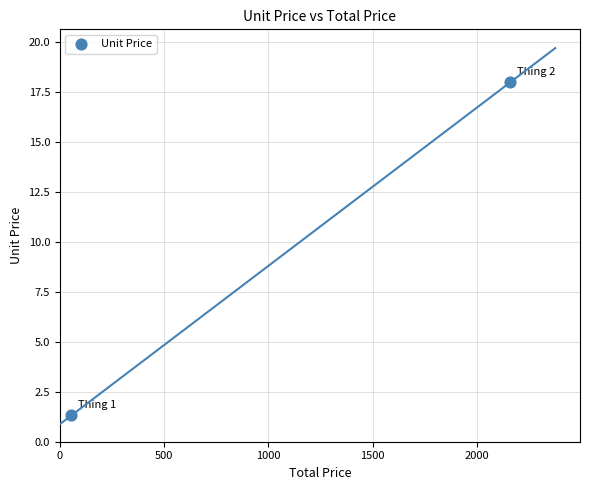

What Y value in the scatter plot is closest to 9?

1.3